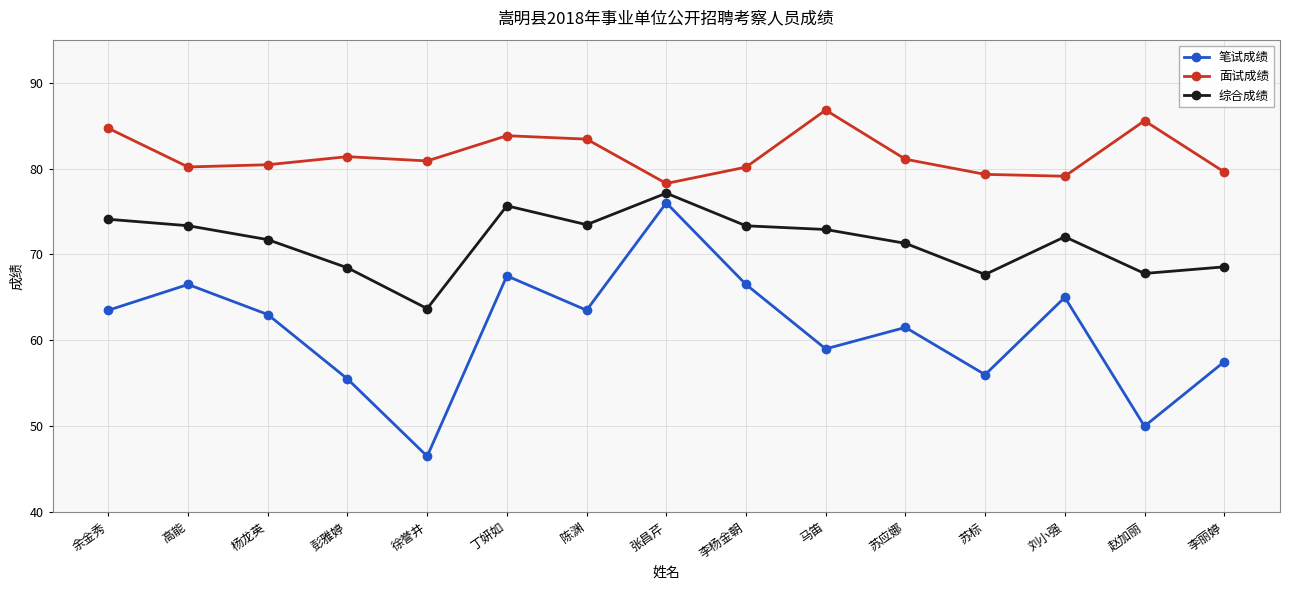

True or false: 面试成绩 and 笔试成绩 cross at least once.

False